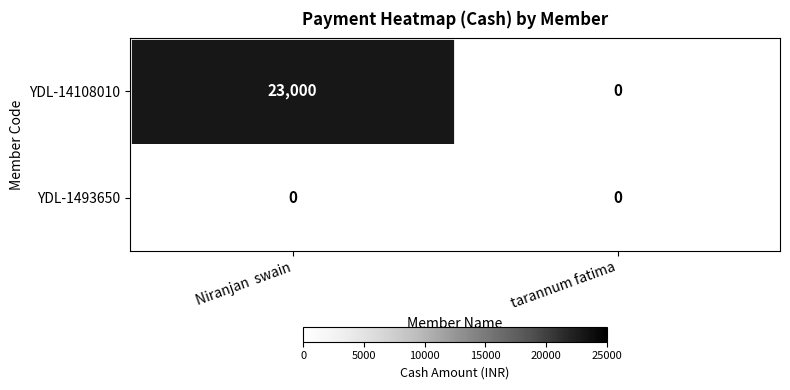

Rank the series by their maximum value, from lowest to highest.

YDL-1493650, YDL-14108010